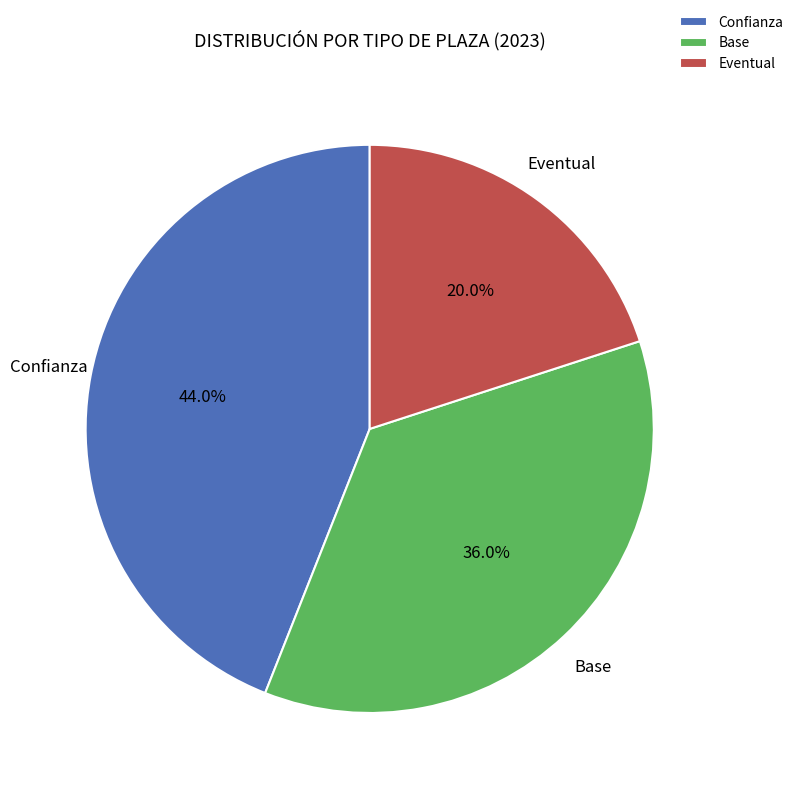

Is there a majority slice in this chart?

No